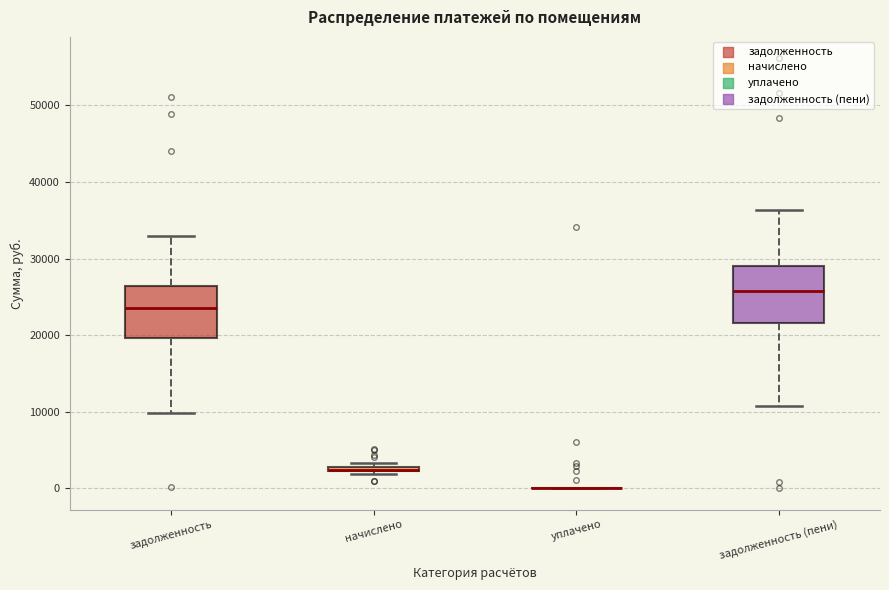

Where is the lower edge of the box for начислено on the y-axis? The values are not printed on the chart, so give them approximately, as read against the axis.

2000